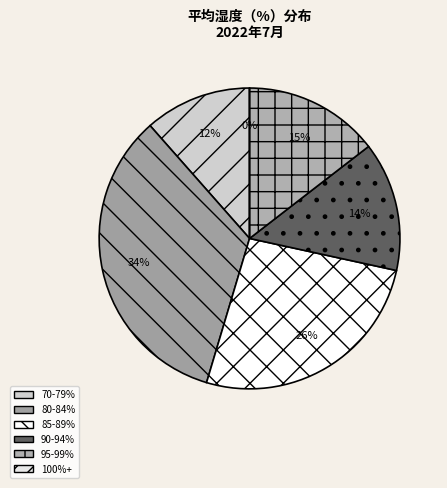

True or false: 07-17 accounts for 1% of the total.

False